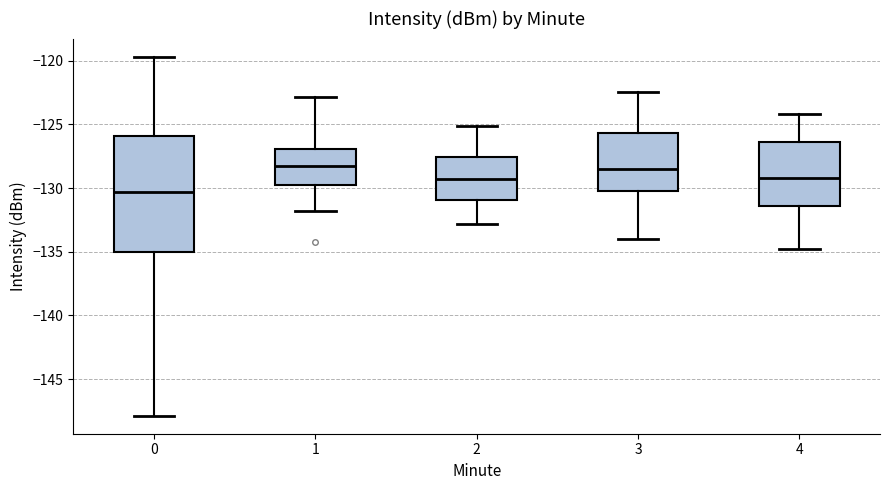

Reading left to right, transcribe this box plot: for each box, give where its median line is, the range the box spans, and where its two whiskers end, as read against the y-axis. The values are not printed on the chart, so give them approximately, as read against the axis.

0: median -130.5, box -135.0 to -126.0, whiskers -148.0 to -119.5
1: median -128.0, box -129.5 to -127.0, whiskers -132.0 to -123.0
2: median -129.5, box -131.0 to -127.5, whiskers -133.0 to -125.0
3: median -128.5, box -130.0 to -125.5, whiskers -134.0 to -122.5
4: median -129.0, box -131.5 to -126.5, whiskers -135.0 to -124.0